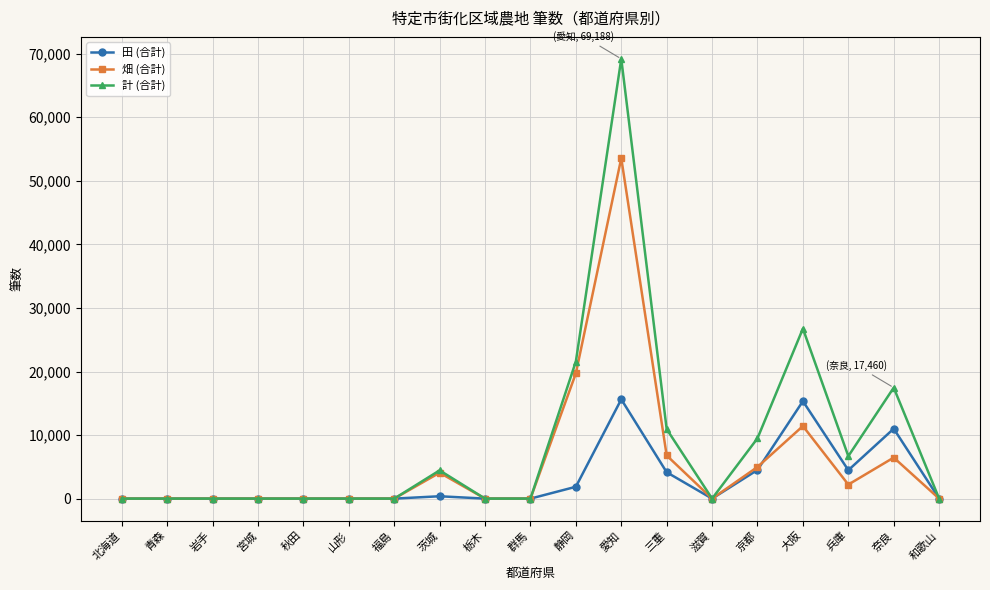

Is this an area chart (filled region under the line)?

No